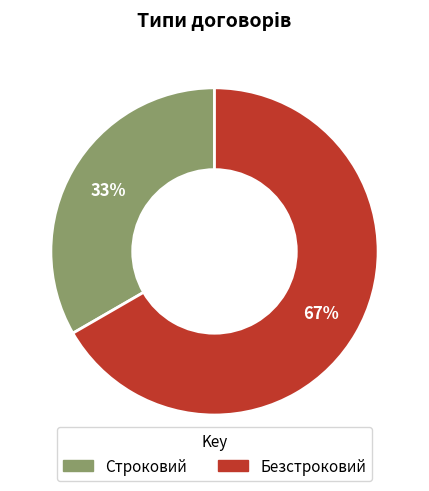

Between Строковий and Безстроковий, which is larger?

Безстроковий